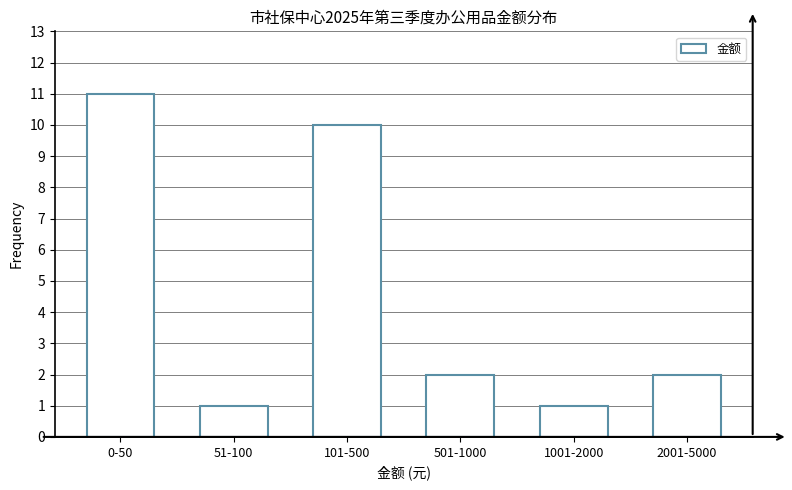

Reading left to right, list all the values displayed in this chart.

0-50=11	51-100=1	101-500=10	501-1000=2	1001-2000=1	2001-5000=2